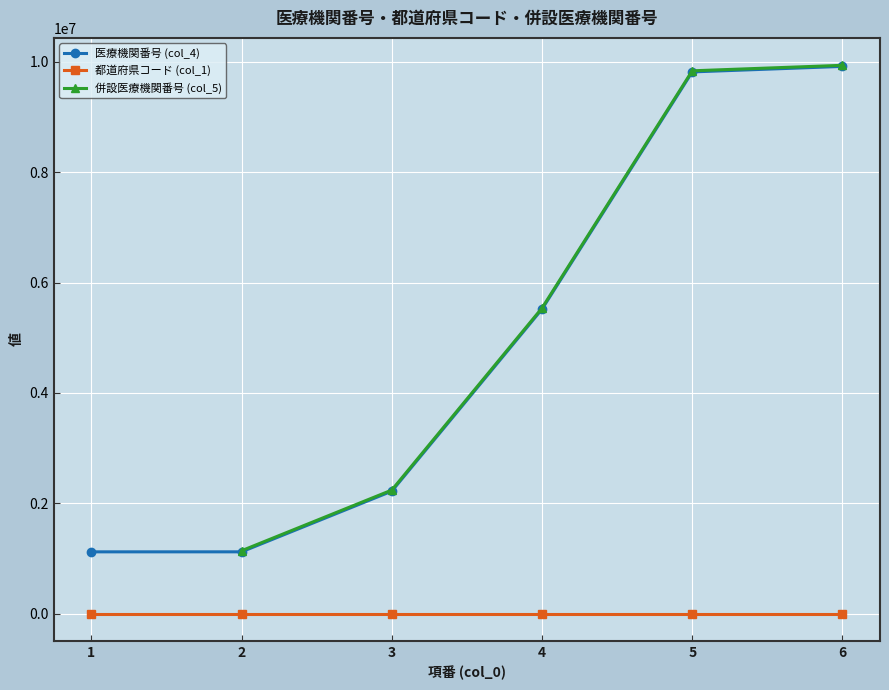

Between 3 and 5, which series saw the biggest shift?

医療機関番号 (col_4)